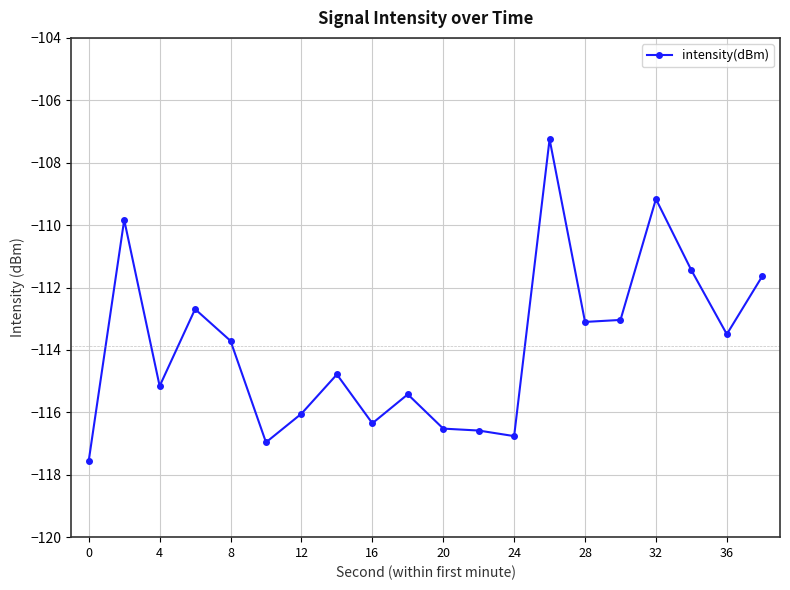

What is the value of the 4th point from the left?

-112.7